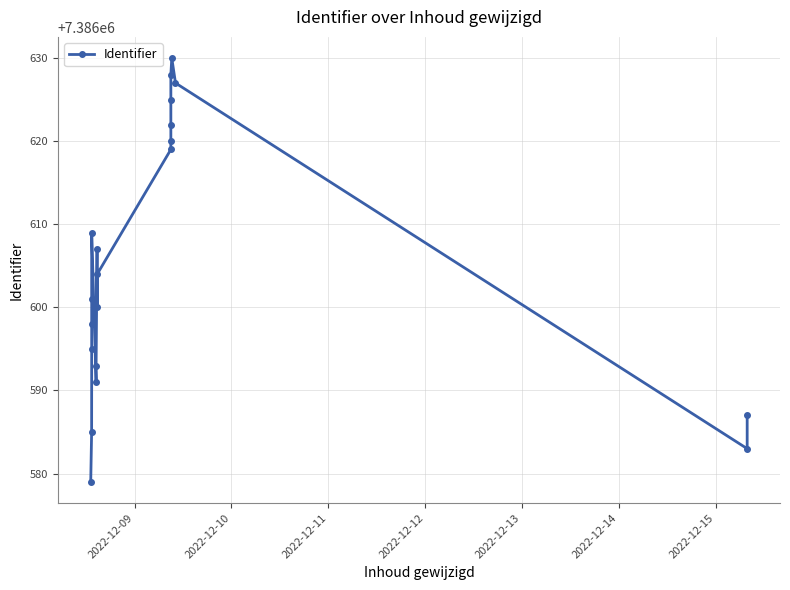

Is this an area chart (filled region under the line)?

No